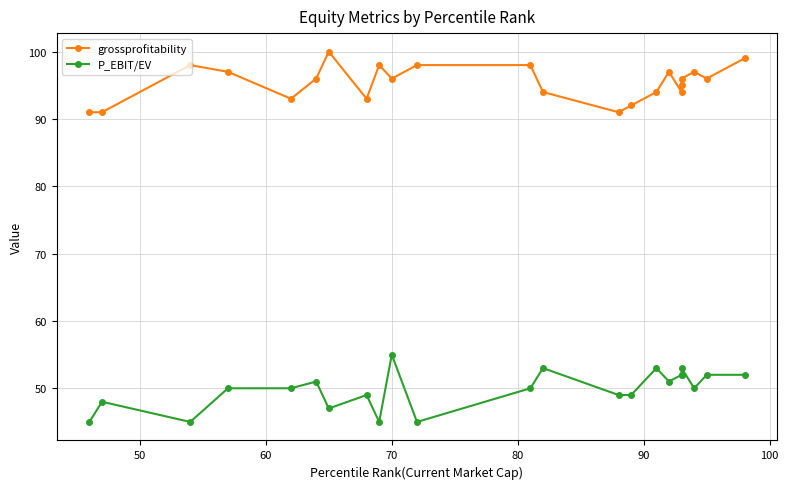

The value of P_EBIT/EV at 18 is 86. True or false?

False